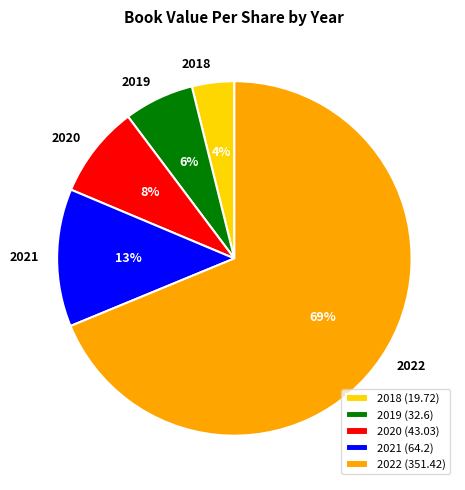

Does 2021 represent more than half of the total?

No